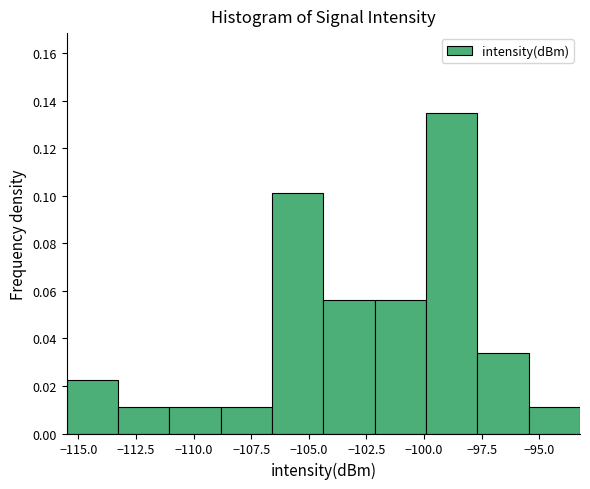

Reading left to right, list every bar in this chart as the range it spans on the x-axis followed by its height. Neither the bar edges nor the heights are printed on the chart, so give them approximately, as read against the axes.

-115.5 to -113.5: 0.022
-113.5 to -111.0: 0.012
-111.0 to -109.0: 0.012
-109.0 to -106.5: 0.012
-106.5 to -104.5: 0.102
-104.5 to -102.0: 0.056
-102.0 to -100.0: 0.056
-100.0 to -97.5: 0.134
-97.5 to -95.5: 0.034
-95.5 to -93.0: 0.012